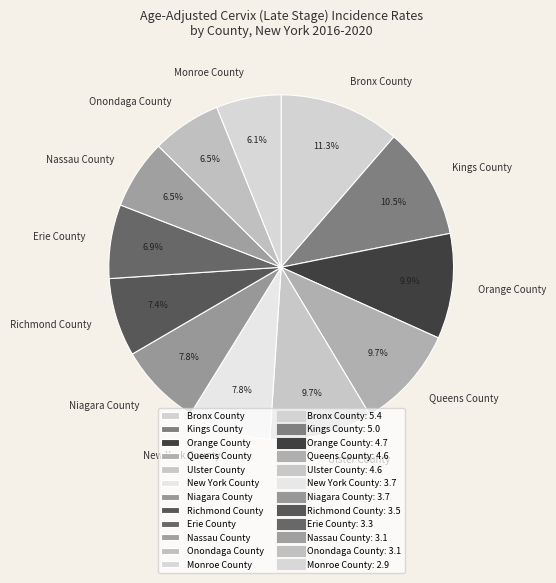

Which category has the biggest portion of the pie?

Bronx County